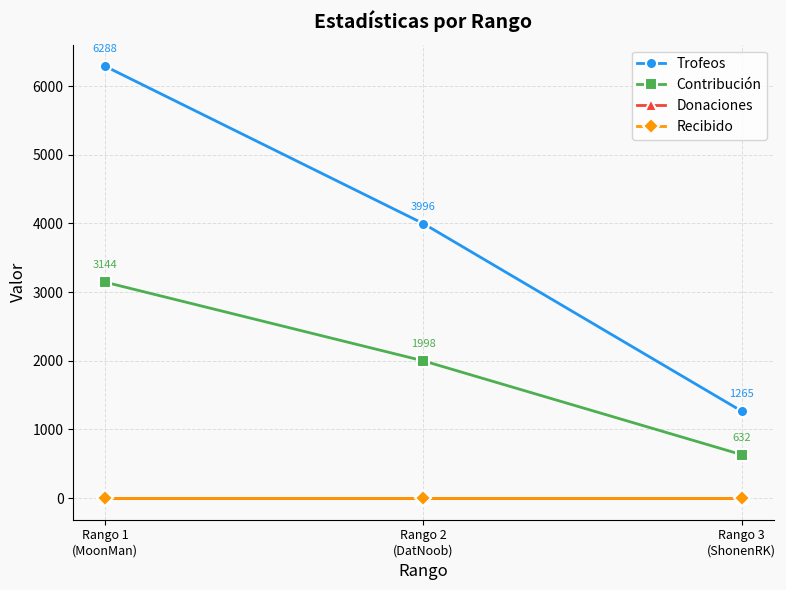

What is the label of the 2nd point from the left?

Rango 2
(DatNoob)